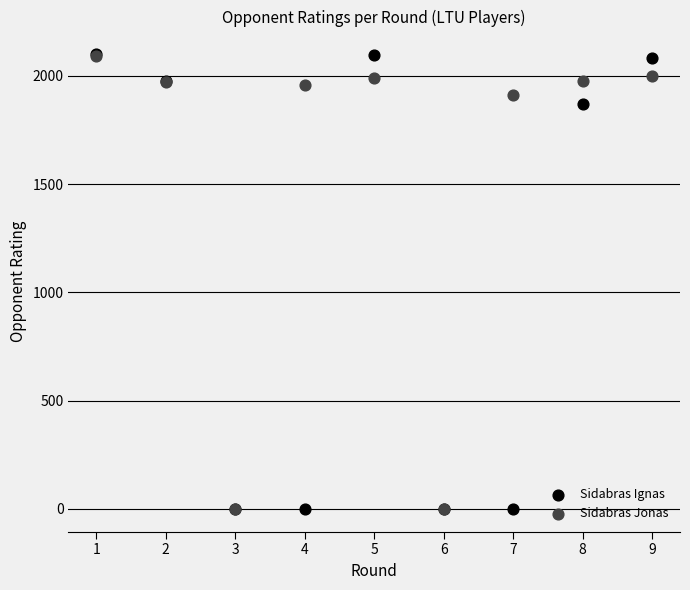

In the Sidabras Ignas series, what Y value is closest to 1049?

1868